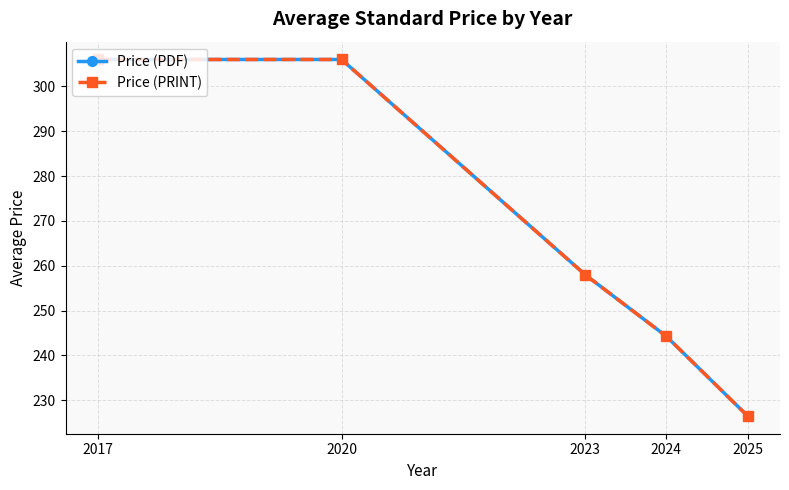

Which has a higher value, 2020 or 2024?

2020